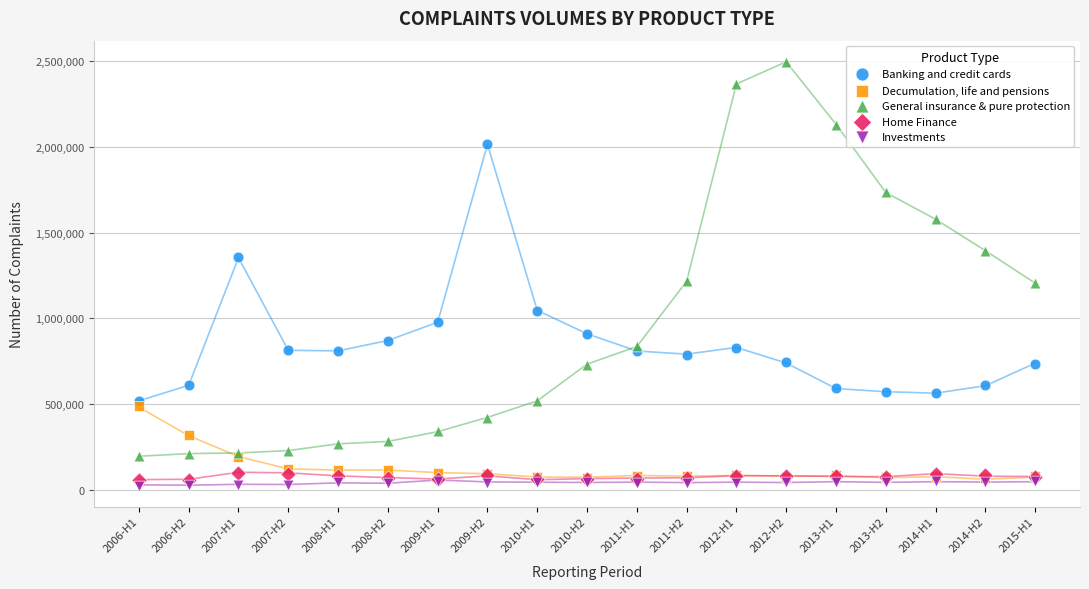

Which series reaches the maximum Y coordinate?

General insurance & pure protection